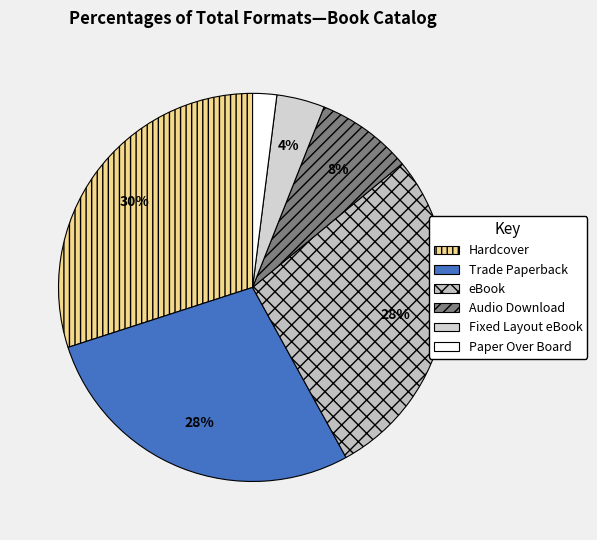

To the nearest percent, what is the average slice percentage?

17%